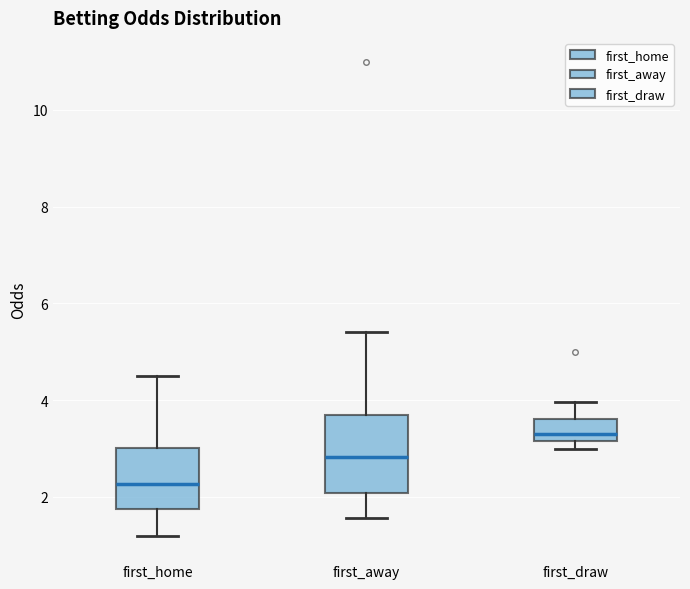

Reading left to right, read every box against the y-axis: the position of its median line, the range the box covers, and the ends of its whiskers. The values are not printed on the chart, so give them approximately, as read against the axis.

first_home: median 2.2, box 1.8 to 3.0, whiskers 1.2 to 4.6
first_away: median 2.8, box 2.0 to 3.6, whiskers 1.6 to 5.4
first_draw: median 3.4, box 3.2 to 3.6, whiskers 3.0 to 4.0